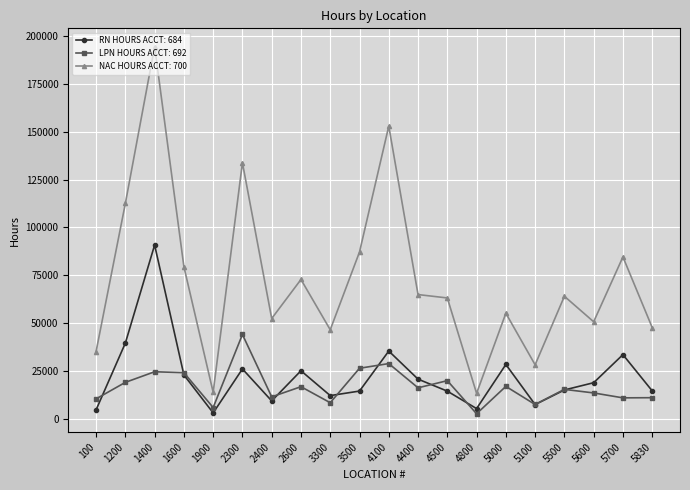

At which category is the sum across all series the highest?

1400